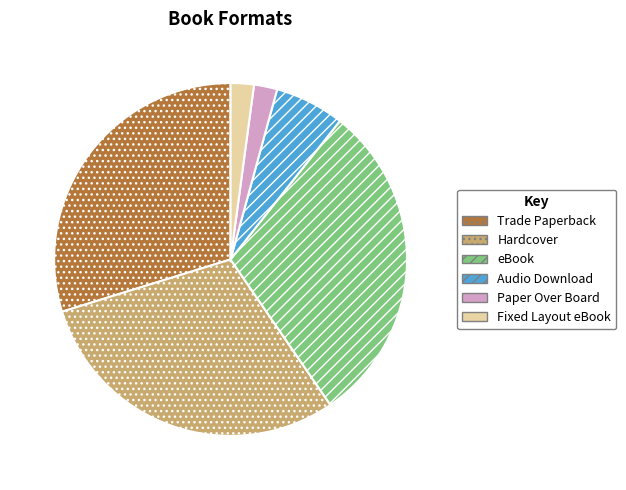

Combined, do Hardcover and Trade Paperback account for over 50%?

Yes